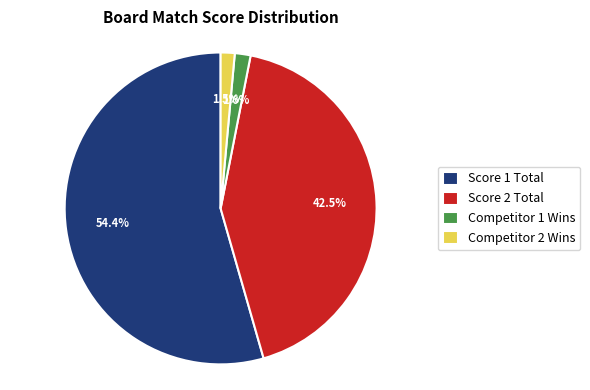

Which category has the biggest portion of the pie?

Score 1 Total